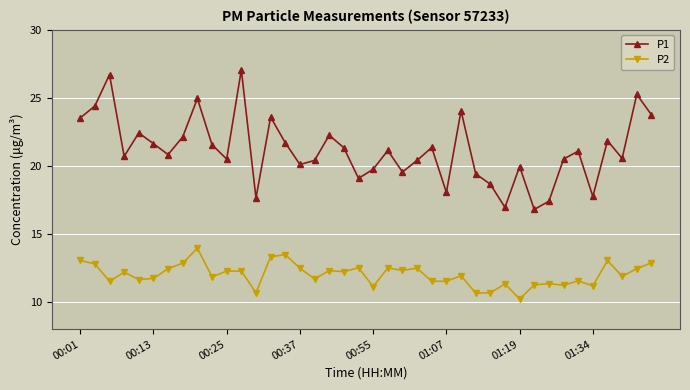

What is the value of the P1 point at the 15th from the left?

21.7